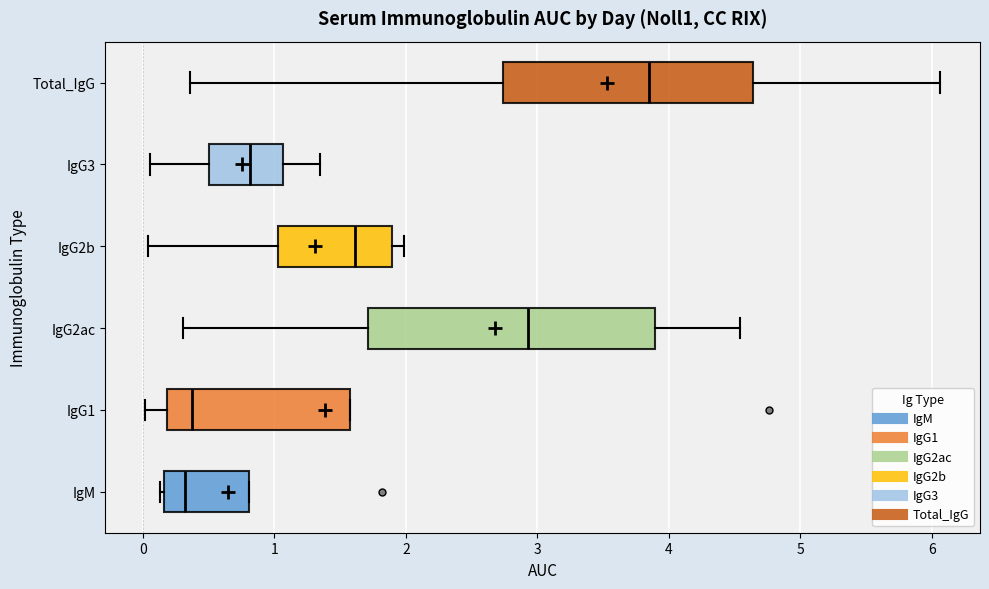

Reading bottom to top, transcribe this box plot: for each box, give where its median line is, the range the box spans, and where its two whiskers end, as read against the x-axis. The values are not printed on the chart, so give them approximately, as read against the axis.

IgM: median 0.3, box 0.2 to 0.8, whiskers 0.1 to 0.8
IgG1: median 0.4, box 0.2 to 1.6, whiskers 0.0 to 1.6
IgG2ac: median 2.9, box 1.7 to 3.9, whiskers 0.3 to 4.5
IgG2b: median 1.6, box 1.0 to 1.9, whiskers 0.0 to 2.0
IgG3: median 0.8, box 0.5 to 1.1, whiskers 0.1 to 1.3
Total_IgG: median 3.8, box 2.7 to 4.6, whiskers 0.4 to 6.1